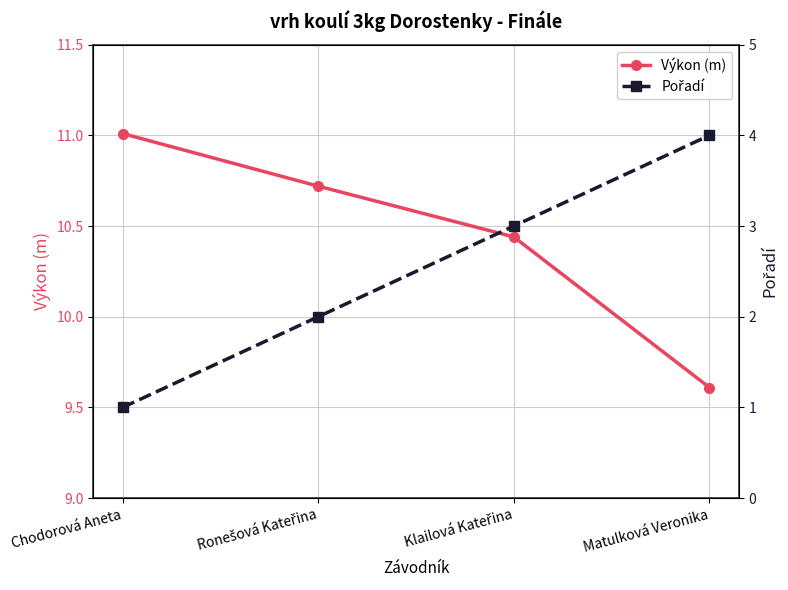

Which series has the largest range (max minus min)?

Pořadí